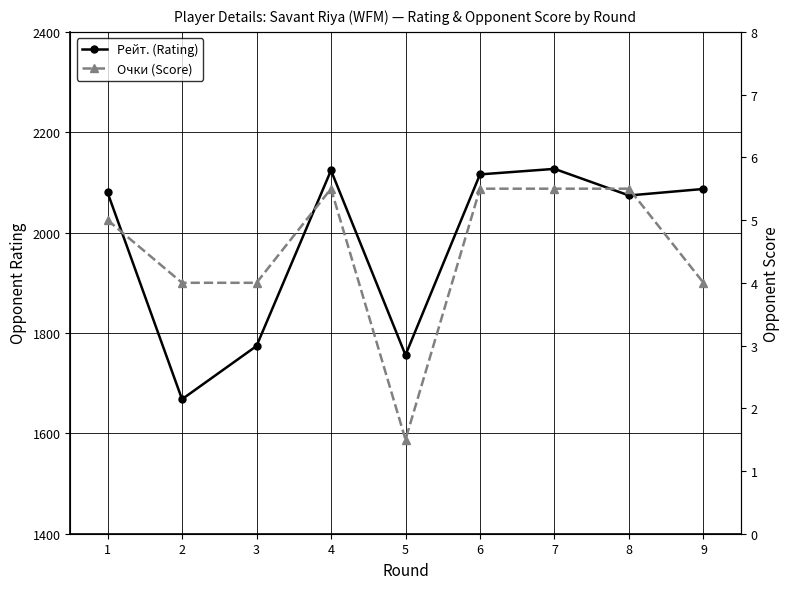

How many values in the Очки (Score) series exceed 5?

4